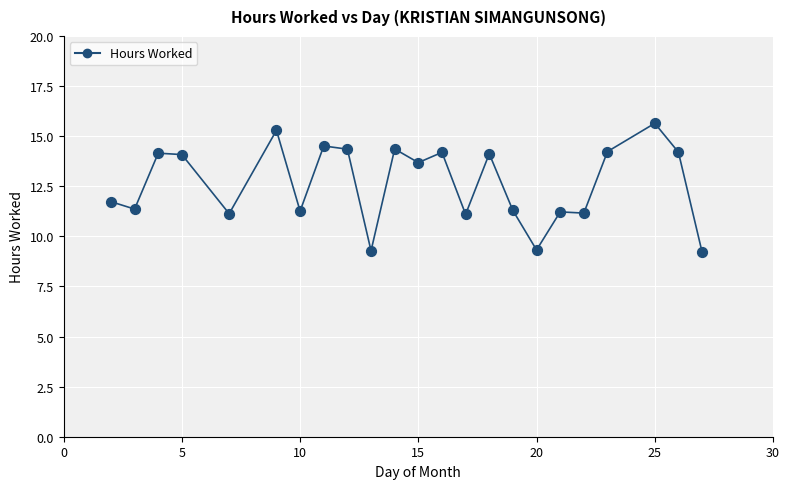

What Y value in the scatter plot is closest to 12?

11.7